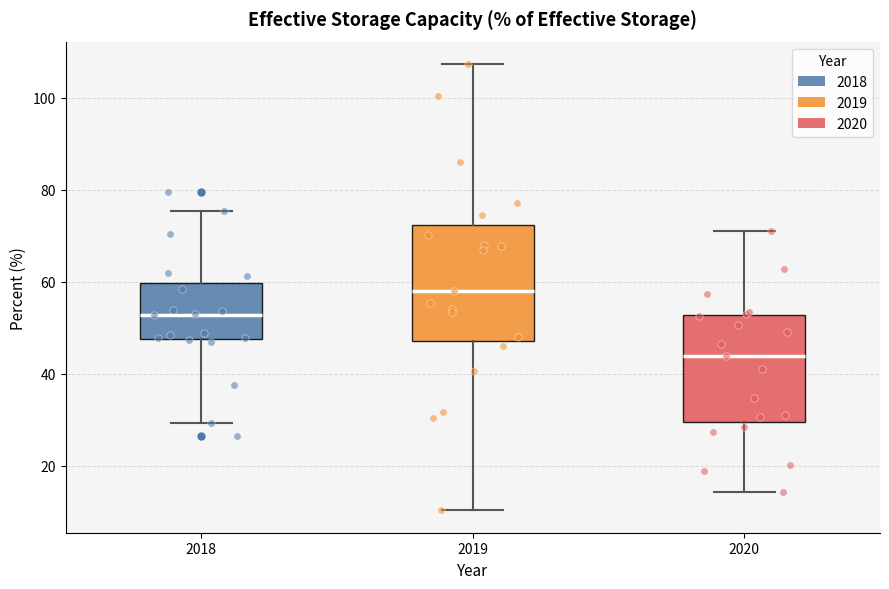

Reading left to right, read every box against the y-axis: the position of its median line, the range the box covers, and the ends of its whiskers. The values are not printed on the chart, so give them approximately, as read against the axis.

2018: median 52, box 48 to 60, whiskers 30 to 76
2019: median 58, box 48 to 72, whiskers 10 to 108
2020: median 44, box 30 to 52, whiskers 14 to 72